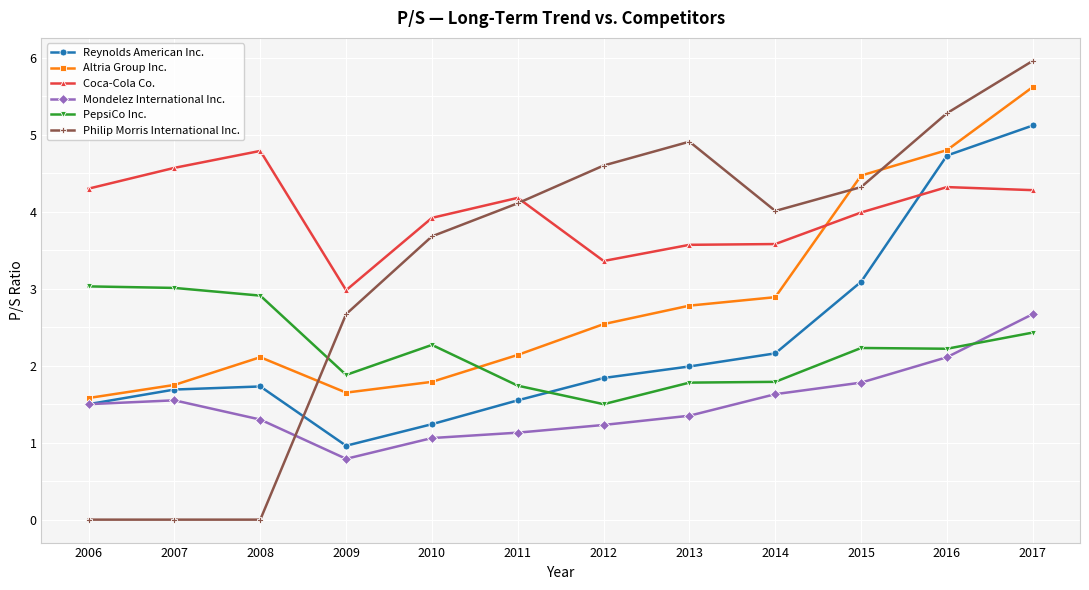

At which label is Reynolds American Inc. closest to 3?

2015